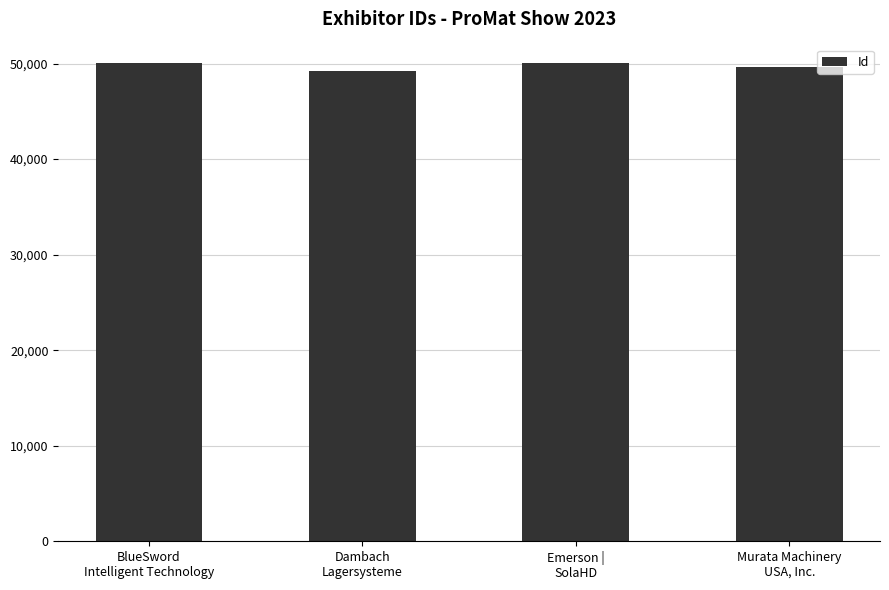

Approximately how many times larger is the value at BlueSword
Intelligent Technology compared to Emerson |
SolaHD?

1.0